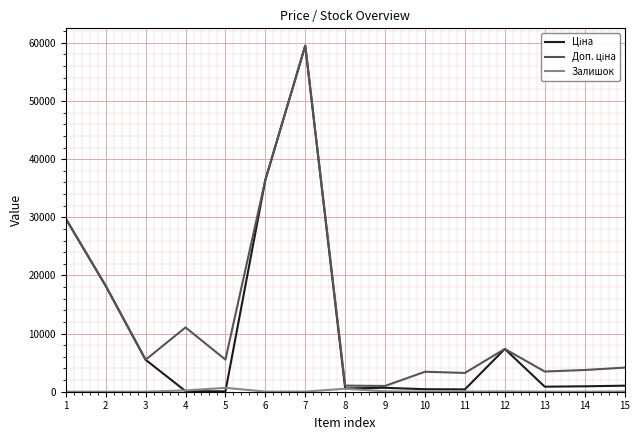

How many distinct data groups are displayed?

3